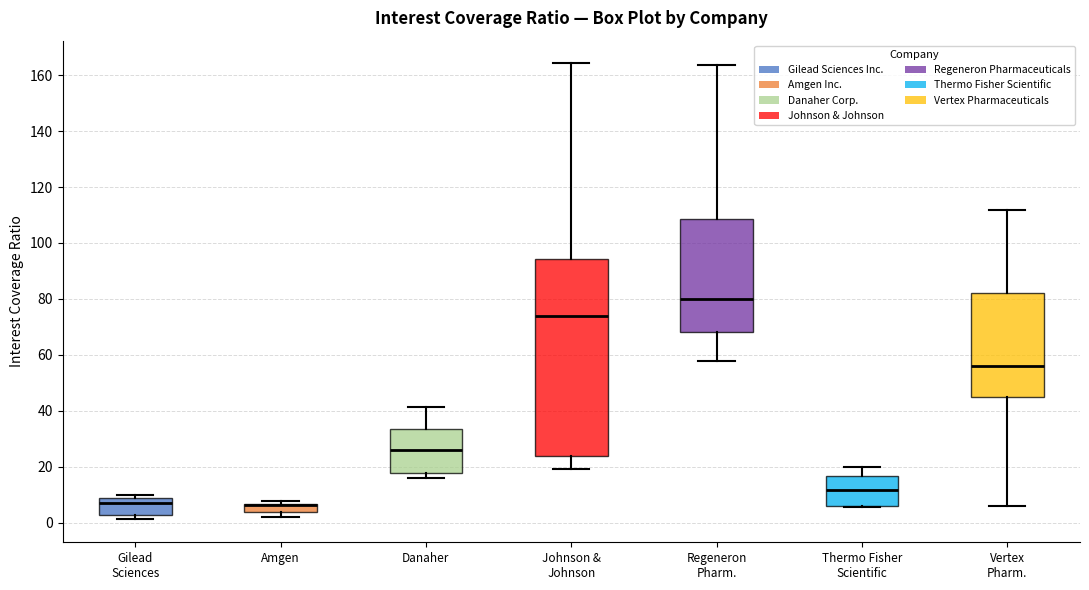

Which box is the tallest, from its lower edge to its upper edge?

Johnson & Johnson